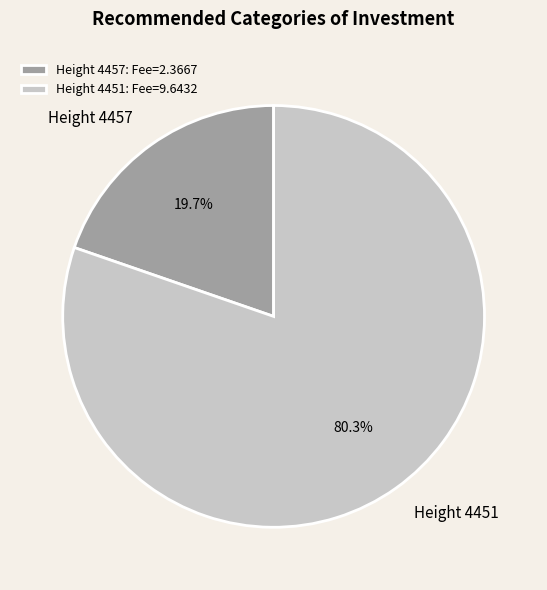

Is there any slice that represents more than half of the pie?

Yes